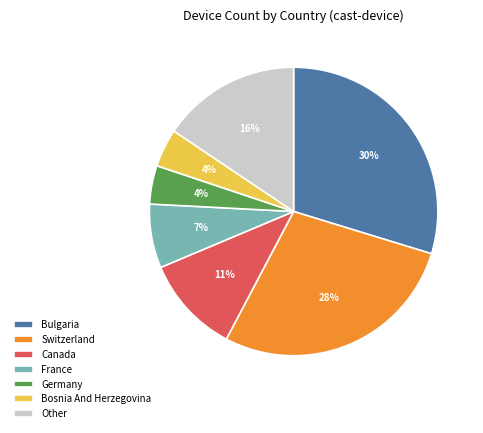

What is the largest slice in the pie chart?

Bulgaria